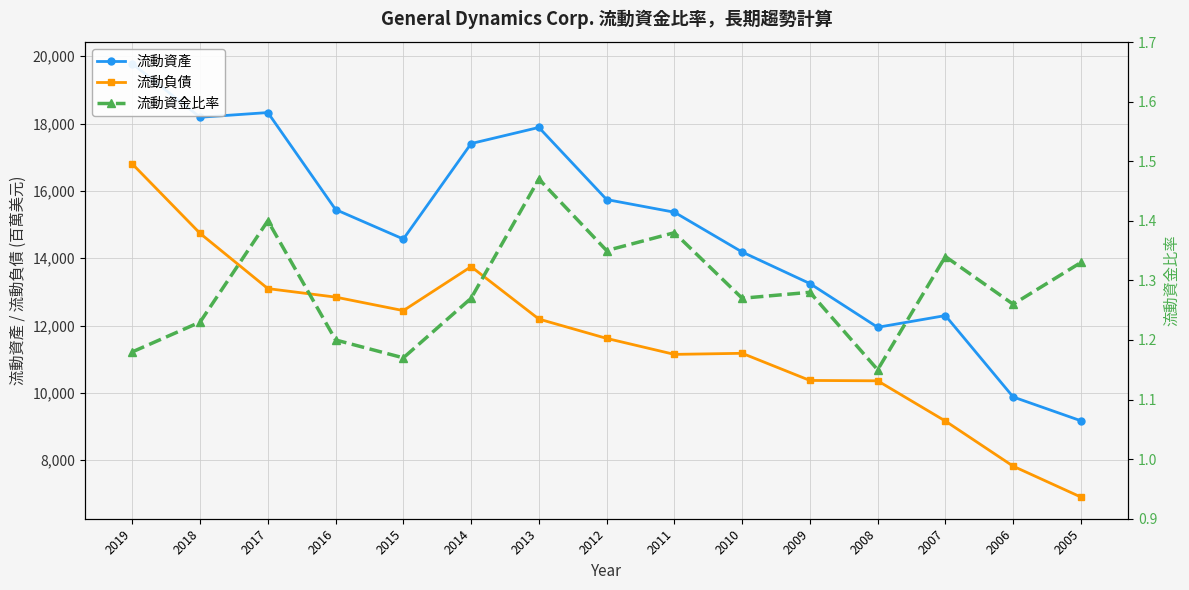

True or false: 流動負債 and 流動資金比率 cross at least once.

False